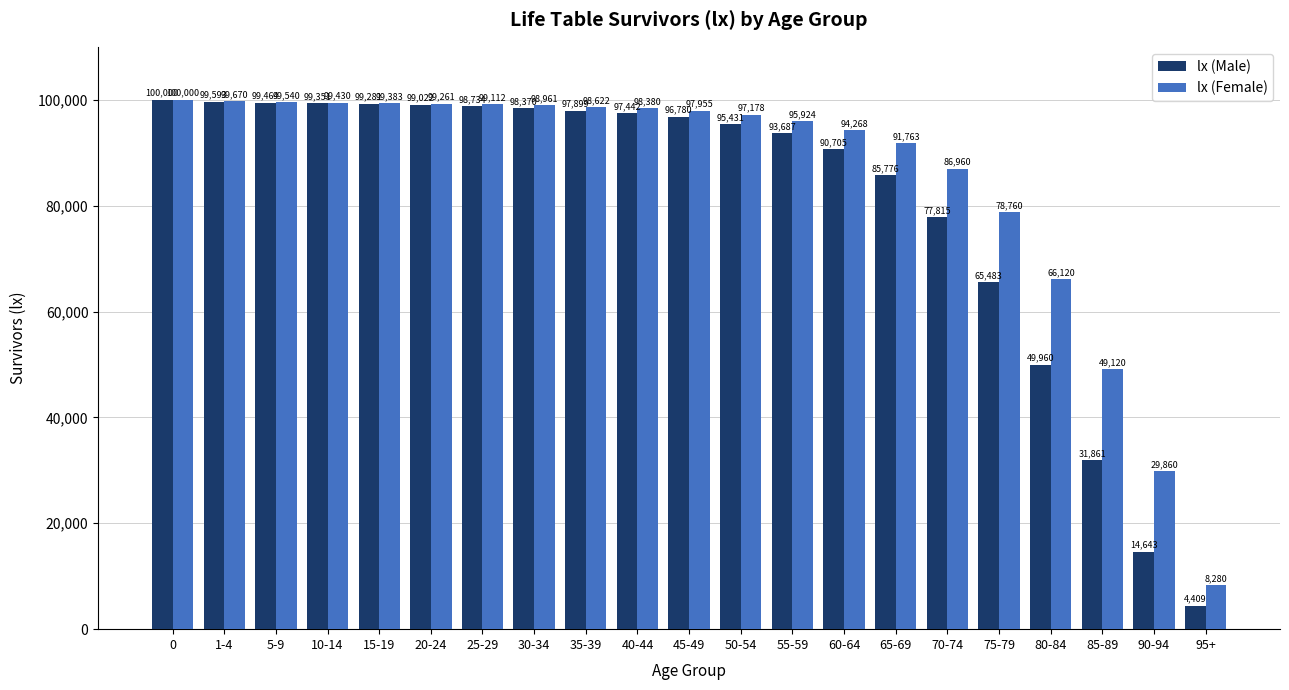

At which label is lx (Male) closest to 52204?

80-84